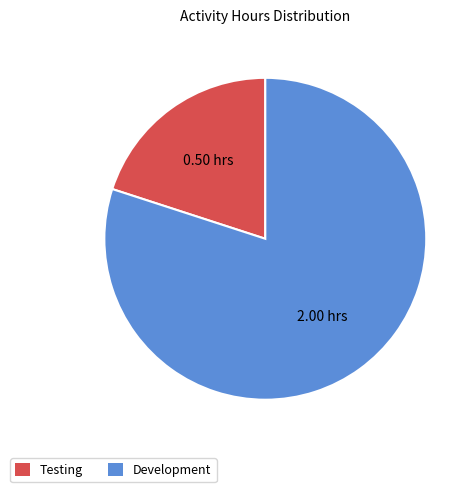

Combined, do Development and Testing account for over 50%?

Yes